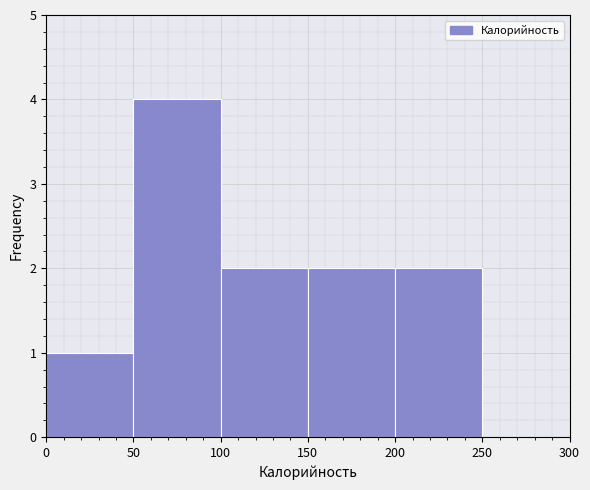

Reading left to right, list every bar in this chart as the range it spans on the x-axis followed by its height. The values are not printed on the chart, so give them approximately, as read against the axis.

0 to 50: 1
50 to 100: 4
100 to 150: 2
150 to 200: 2
200 to 250: 2
250 to 300: 0